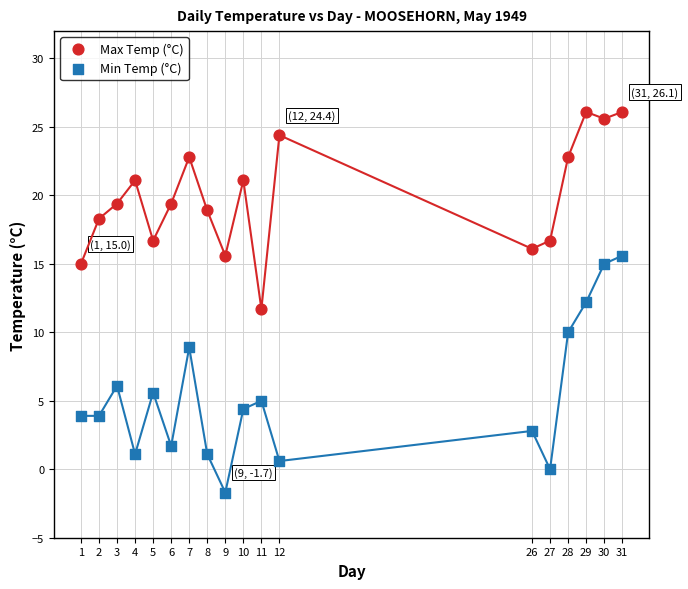

What are all the series names shown in the legend?

Max Temp (°C), Min Temp (°C)